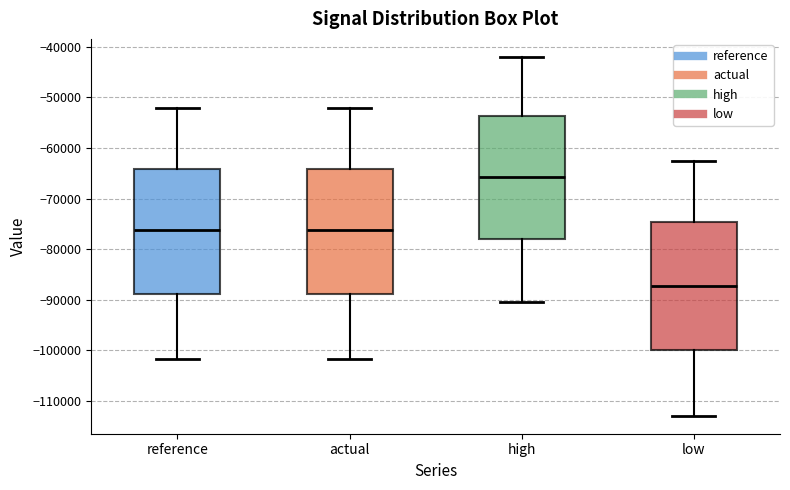

Where does the lower whisker of the box for reference end on the y-axis? The values are not printed on the chart, so give them approximately, as read against the axis.

-102000